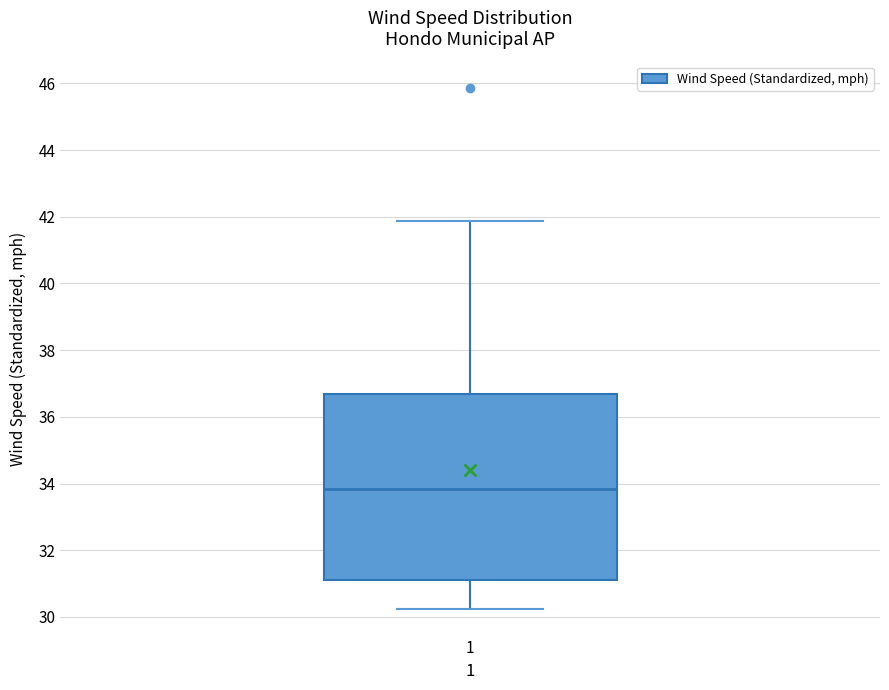

Where does the lower whisker of the box at x = 1 end on the y-axis? The values are not printed on the chart, so give them approximately, as read against the axis.

30.2